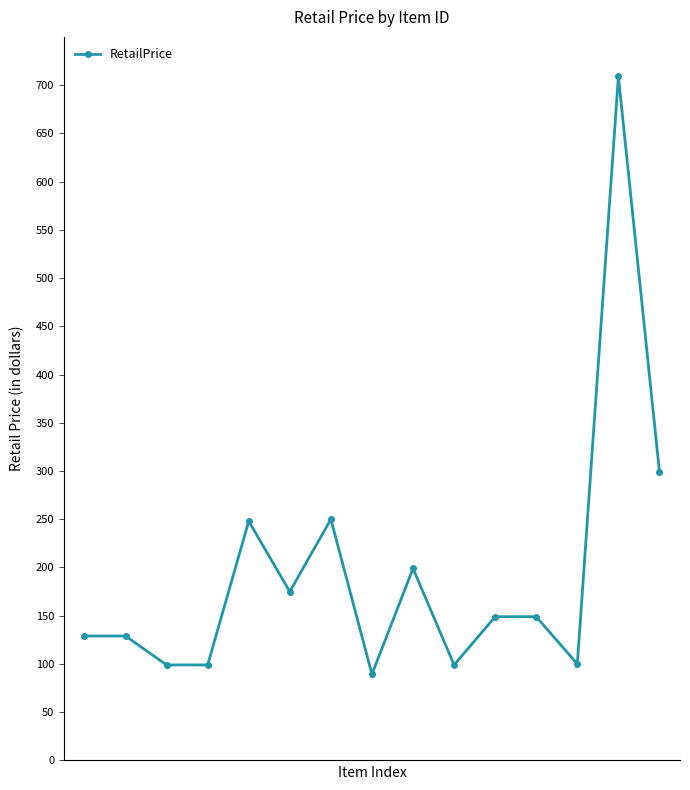

What is the difference between the second highest and minimum values?

209.6